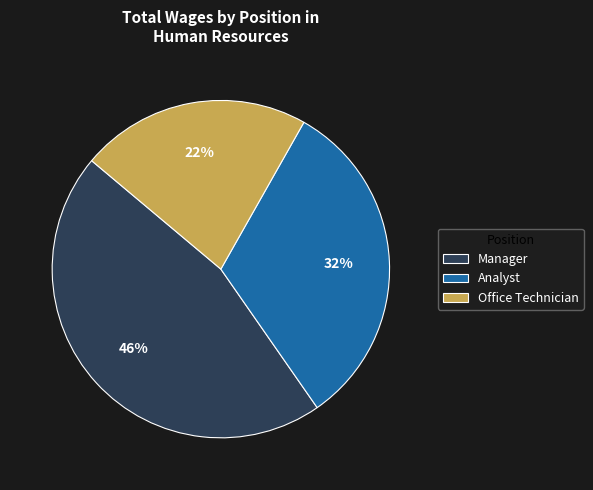

Count the number of slices in the pie.

3